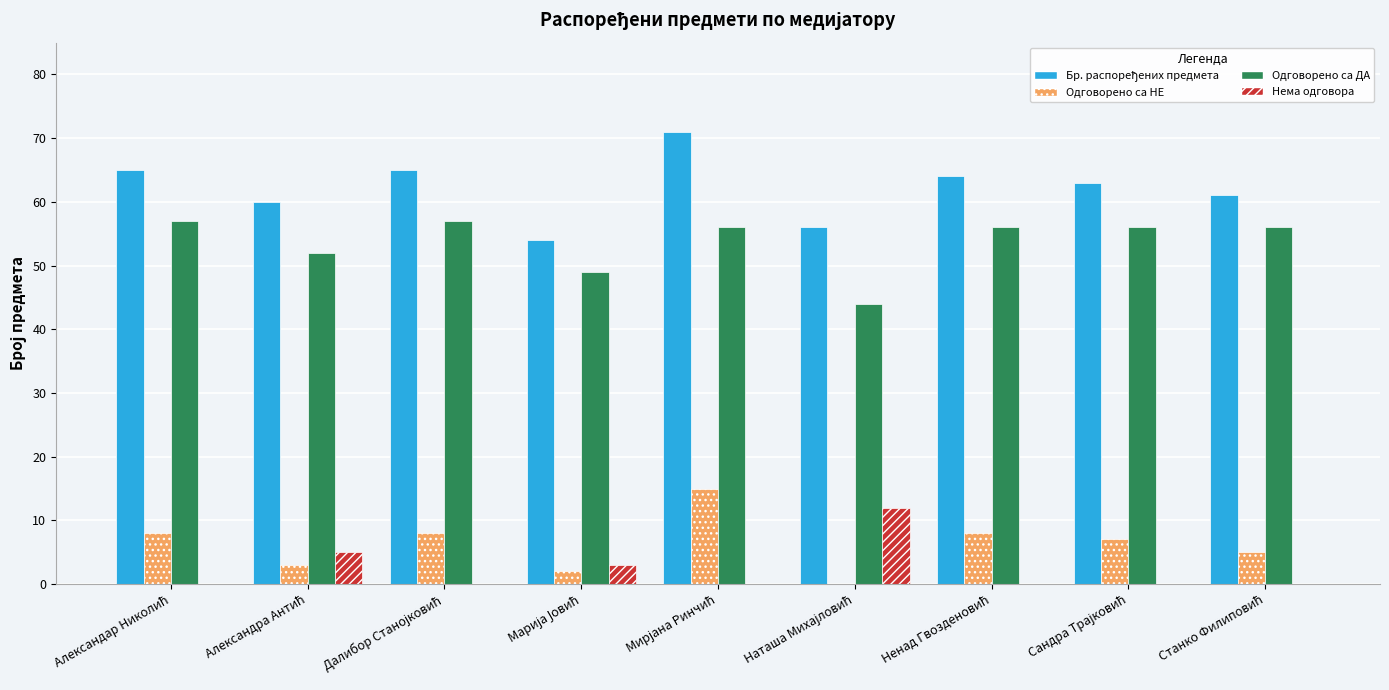

How many distinct data groups are displayed?

4